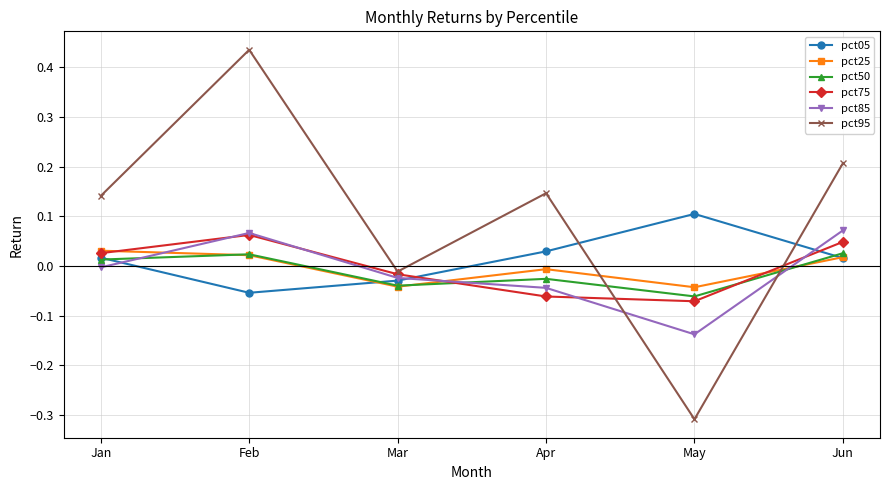

Is the value of pct25 at May greater than the value of pct95 at Jan?

No